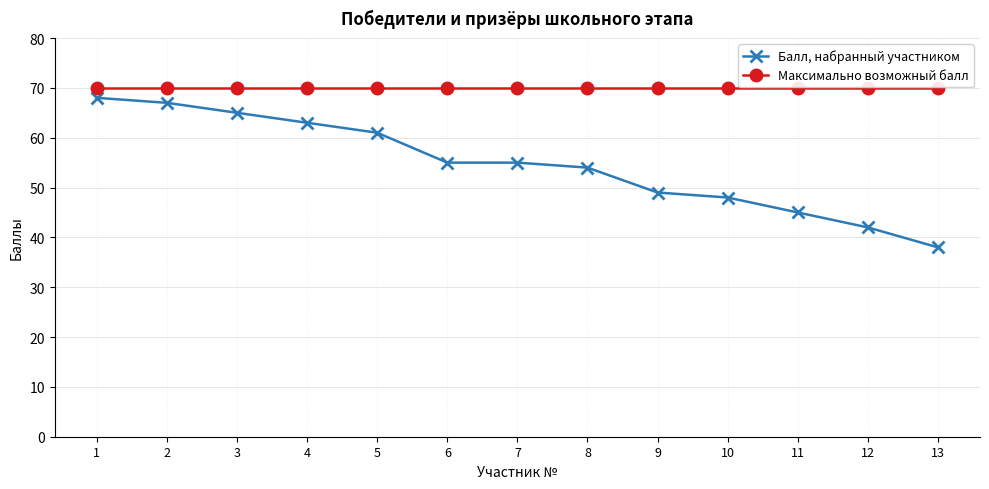

Is this an area chart (filled region under the line)?

No